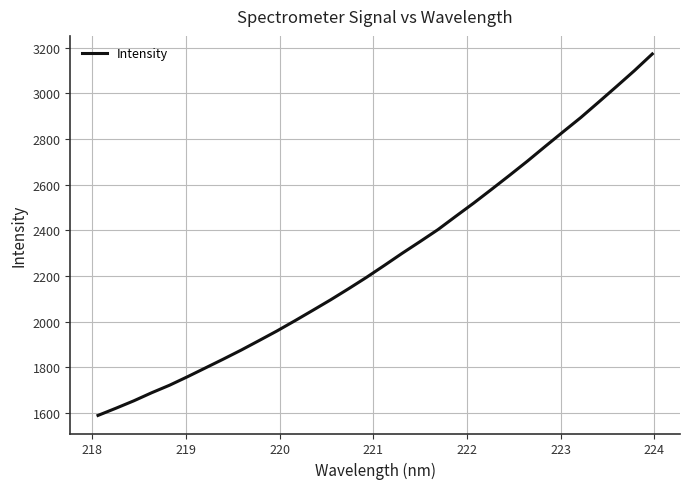

What is the maximum value shown in the chart?

3172.9